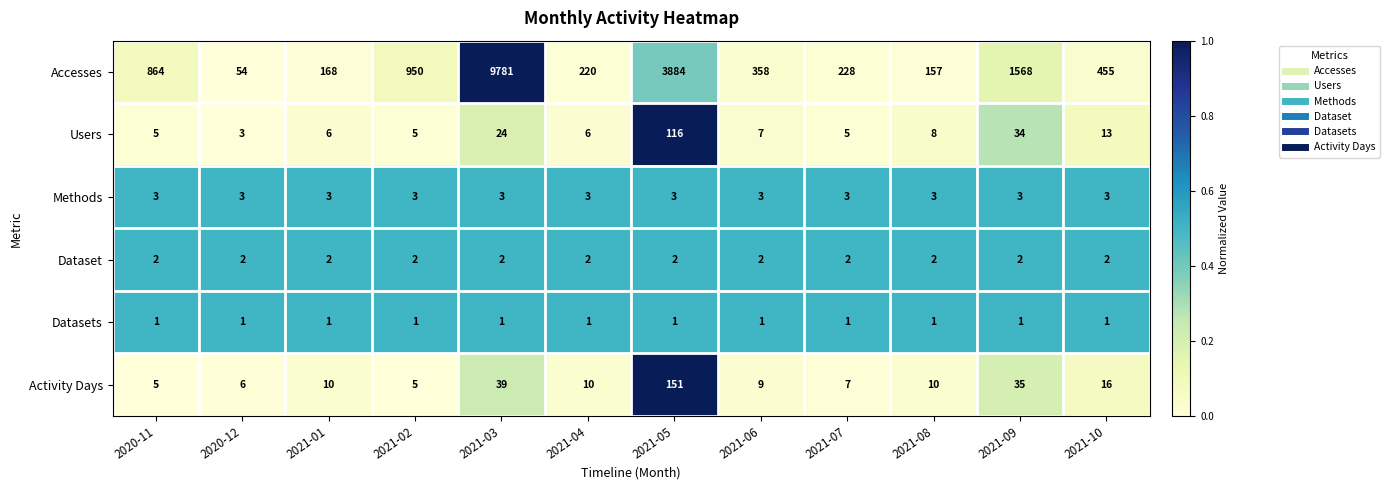

Which series has the widest spread of values?

Accesses